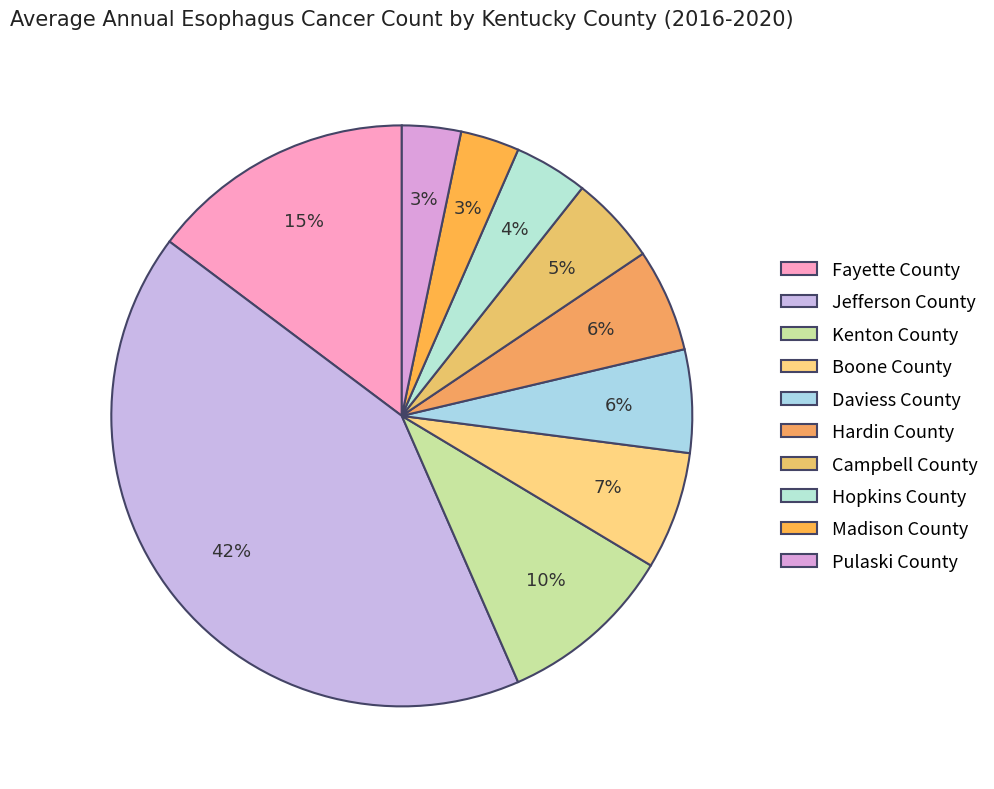

Is it true that Jefferson County is 42% of the pie?

True